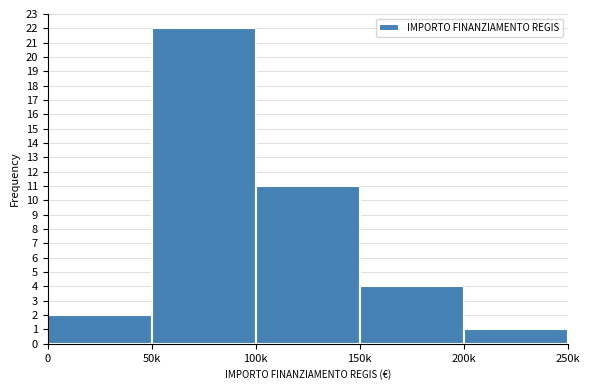

Reading left to right, transcribe all the data shown in this chart.

0=2	50k=22	100k=11	150k=4	200k=1